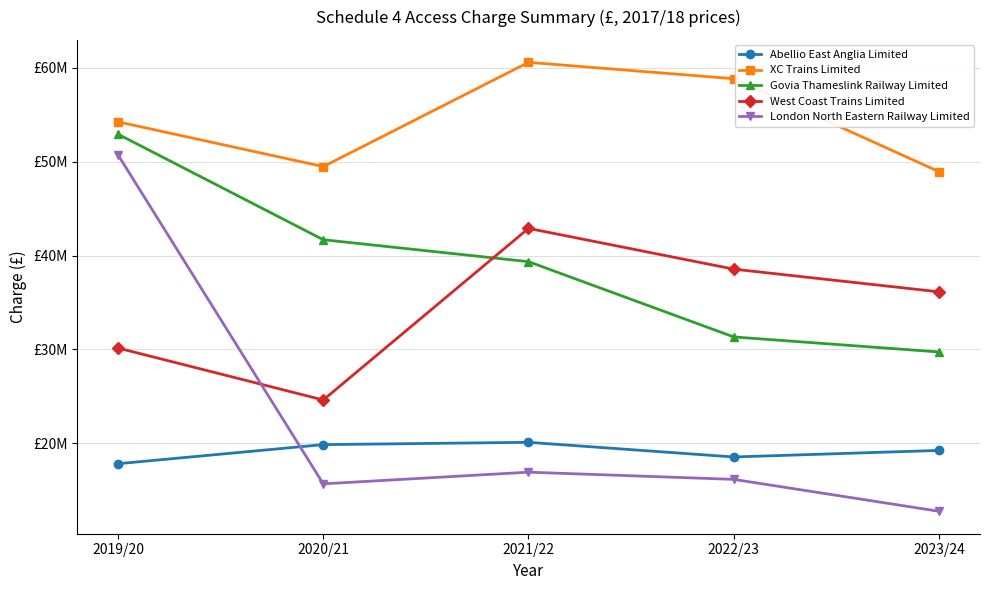

The West Coast Trains Limited series shows 12166665 at 2020/21. True or false?

False